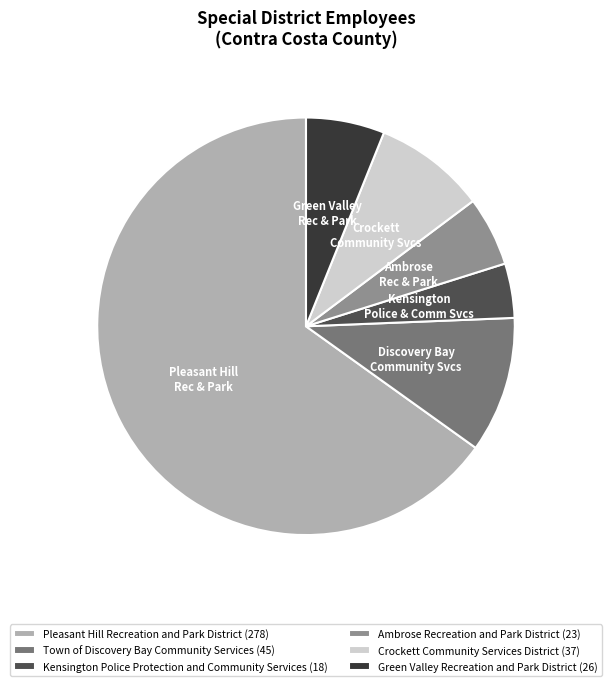

Count the number of slices in the pie.

6